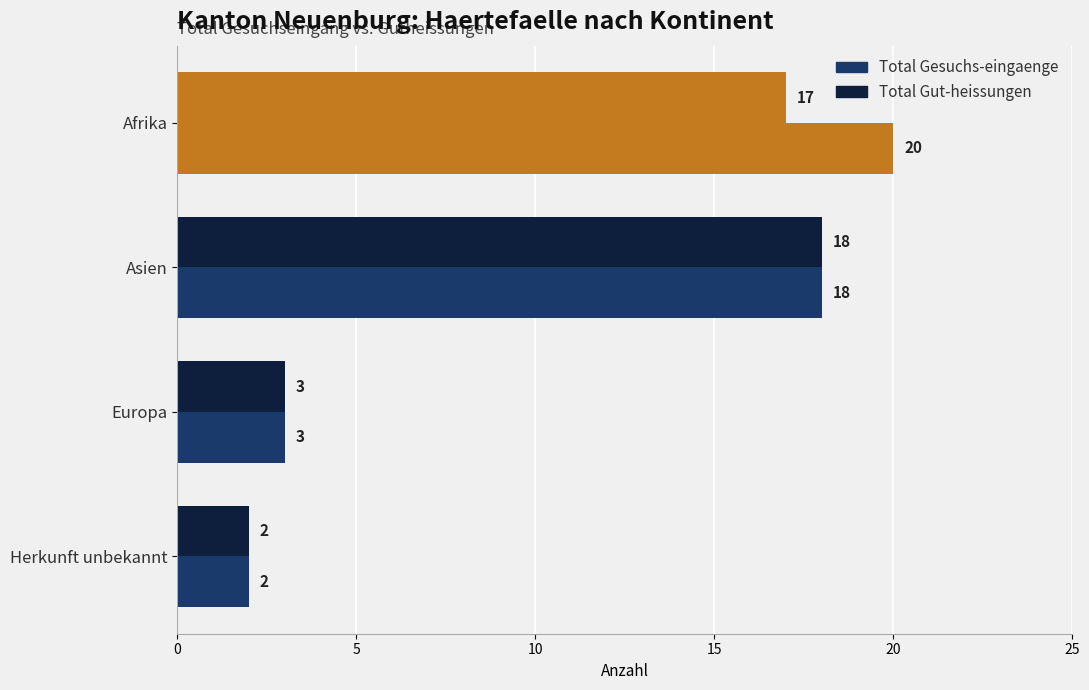

List the series in order of their overall mean, lowest first.

Total Gut-heissungen, Total Gesuchs-eingaenge